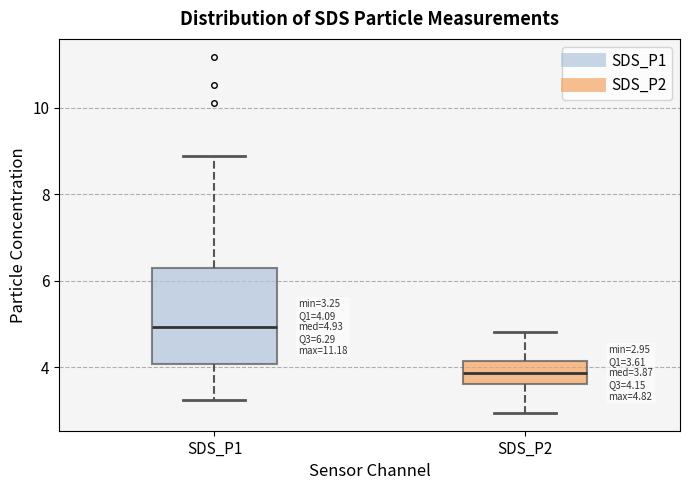

Which box has the highest median line?

SDS_P1